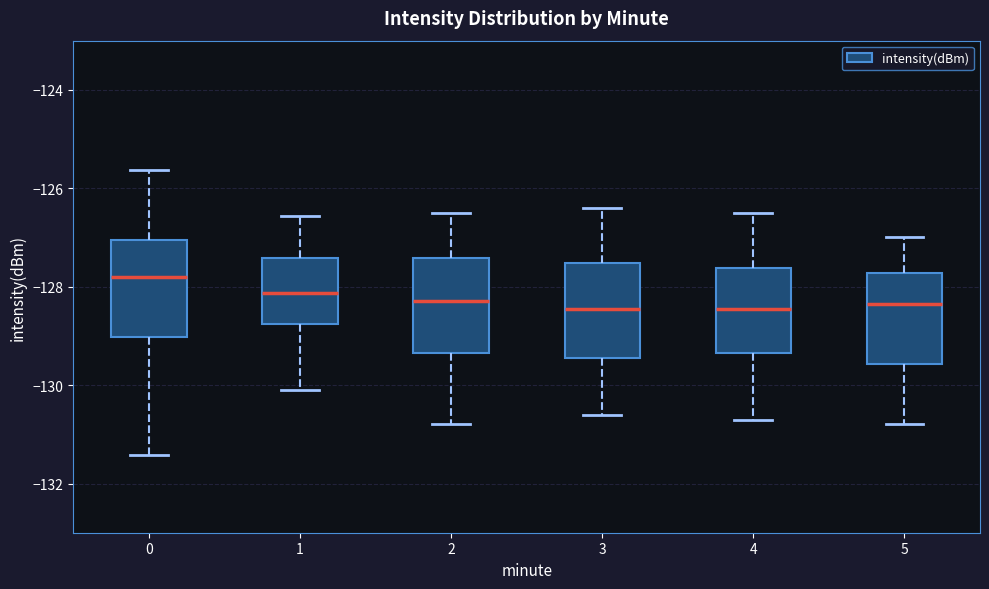

Where is the lower edge of the box at x = 5 on the y-axis? The values are not printed on the chart, so give them approximately, as read against the axis.

-129.6